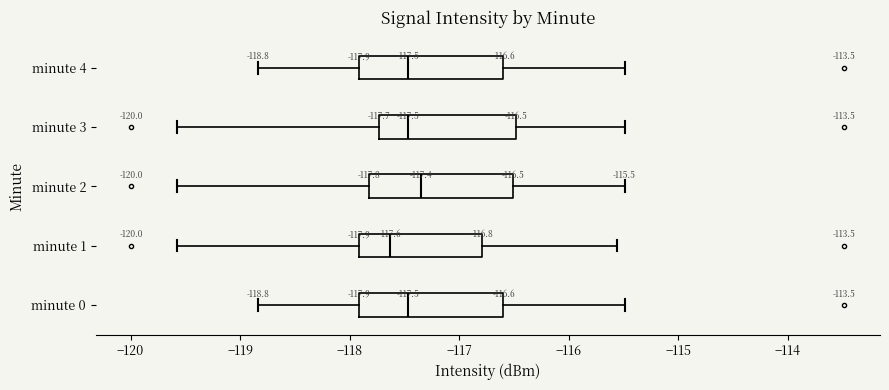

Which box has the furthest to the right median line?

minute 2